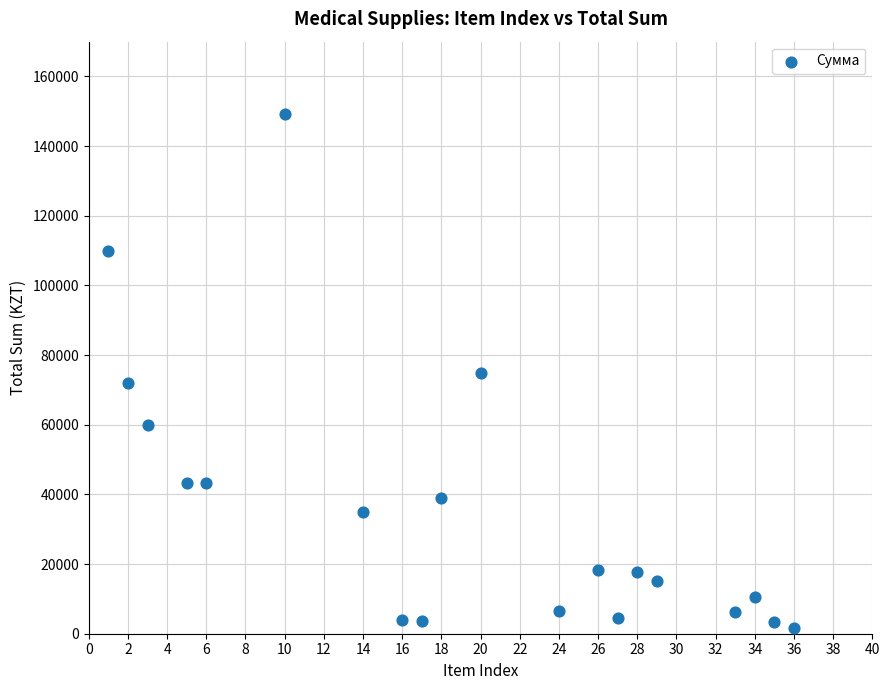

What is the range of Y values (max minus min)?

147470